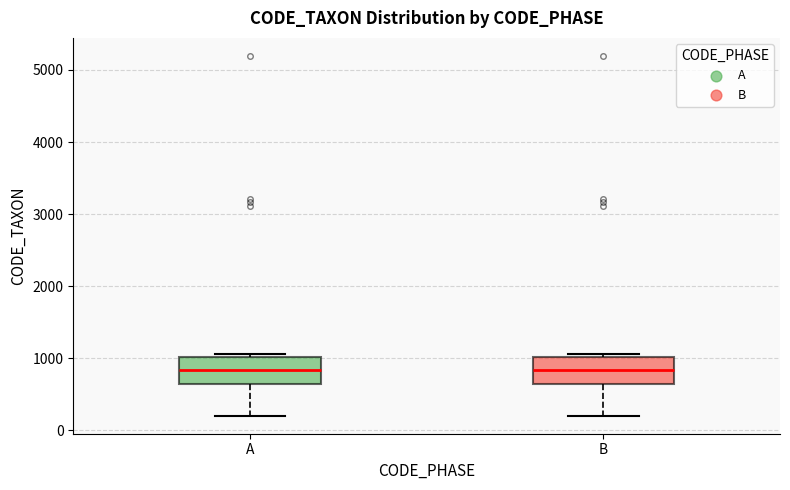

Reading left to right, transcribe this box plot: for each box, give where its median line is, the range the box spans, and where its two whiskers end, as read against the y-axis. The values are not printed on the chart, so give them approximately, as read against the axis.

A: median 800, box 600 to 1000, whiskers 200 to 1100
B: median 800, box 600 to 1000, whiskers 200 to 1100